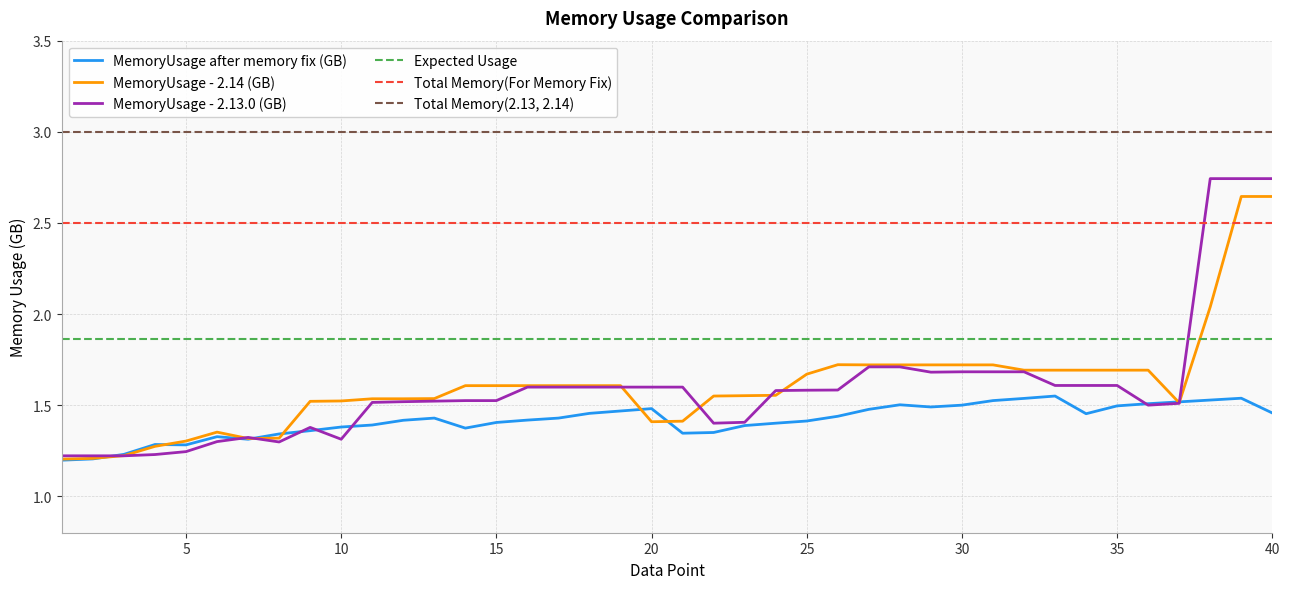

What is the greatest value displayed?

3.0